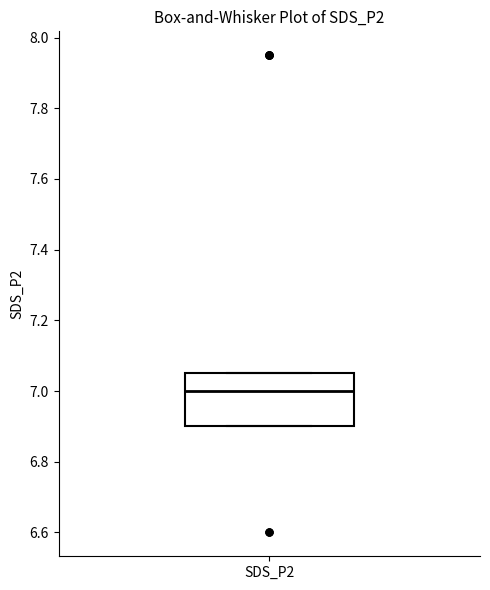

Read this box plot against the y-axis: the position of the median line, the range covered by the box, and the ends of both whiskers. The values are not printed on the chart, so give them approximately, as read against the axis.

median 7.00, box 6.90 to 7.06, whiskers 6.90 to 7.06